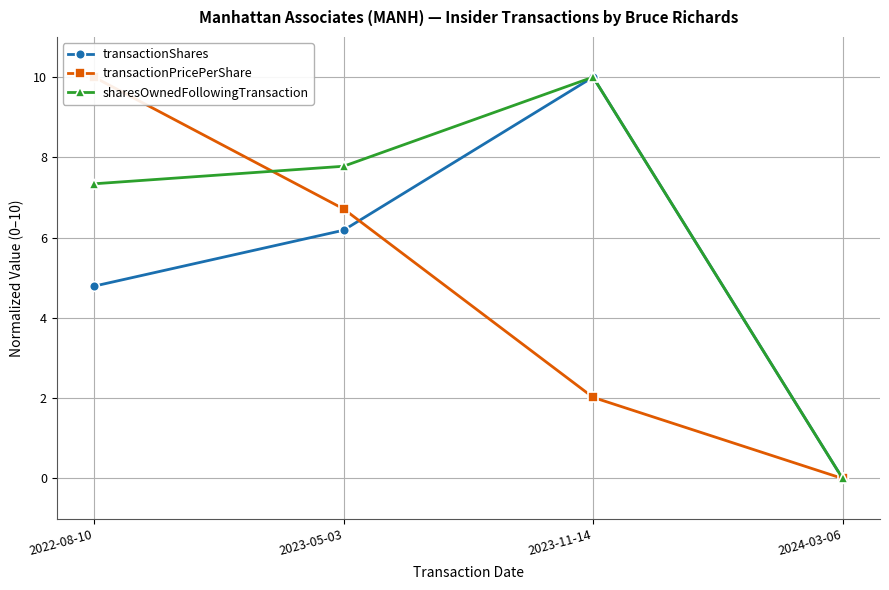

Is this an area chart (filled region under the line)?

No